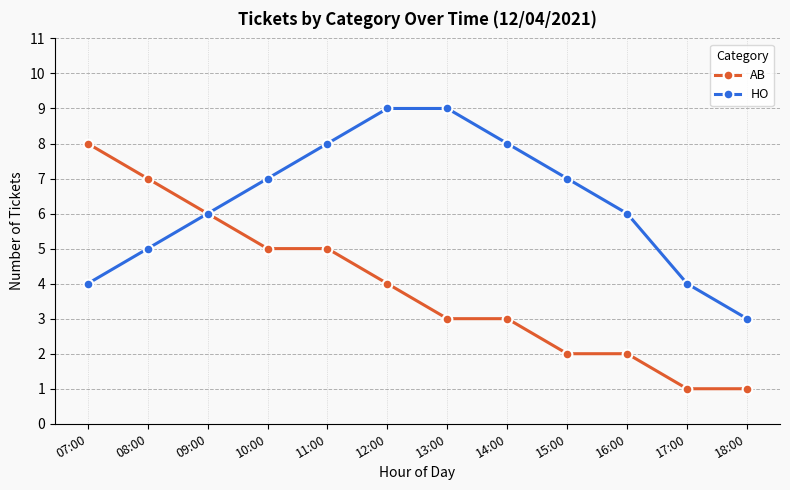

What is the label of the 2nd point from the right?

17:00